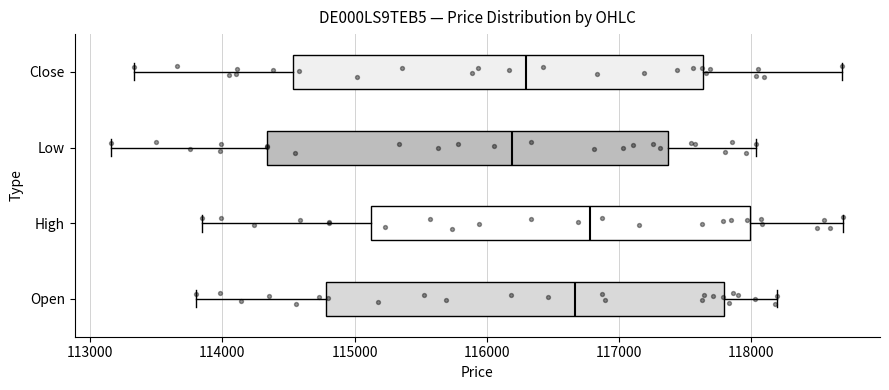

Reading bottom to top, transcribe this box plot: for each box, give where its median line is, the range the box spans, and where its two whiskers end, as read against the x-axis. The values are not printed on the chart, so give them approximately, as read against the axis.

Open: median 116700, box 114800 to 117800, whiskers 113800 to 118200
High: median 116800, box 115100 to 118000, whiskers 113800 to 118700
Low: median 116200, box 114300 to 117400, whiskers 113200 to 118000
Close: median 116300, box 114500 to 117600, whiskers 113300 to 118700